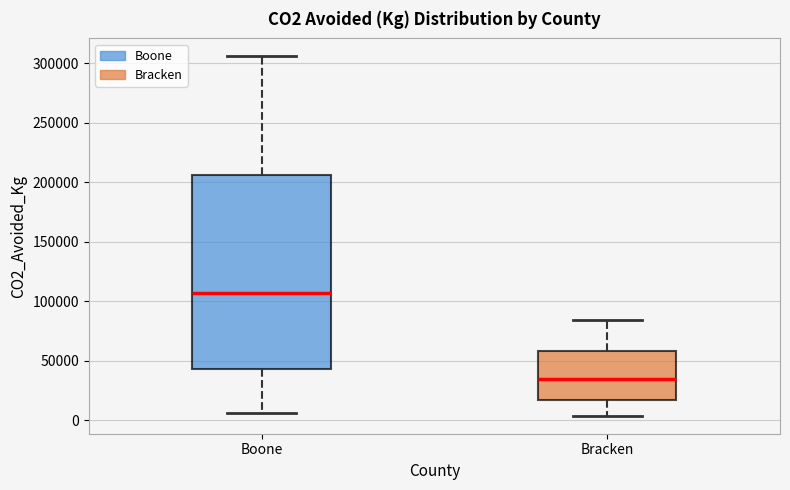

Reading left to right, read every box against the y-axis: the position of its median line, the range the box covers, and the ends of its whiskers. The values are not printed on the chart, so give them approximately, as read against the axis.

Boone: median 105000, box 45000 to 205000, whiskers 5000 to 305000
Bracken: median 35000, box 15000 to 60000, whiskers 5000 to 85000